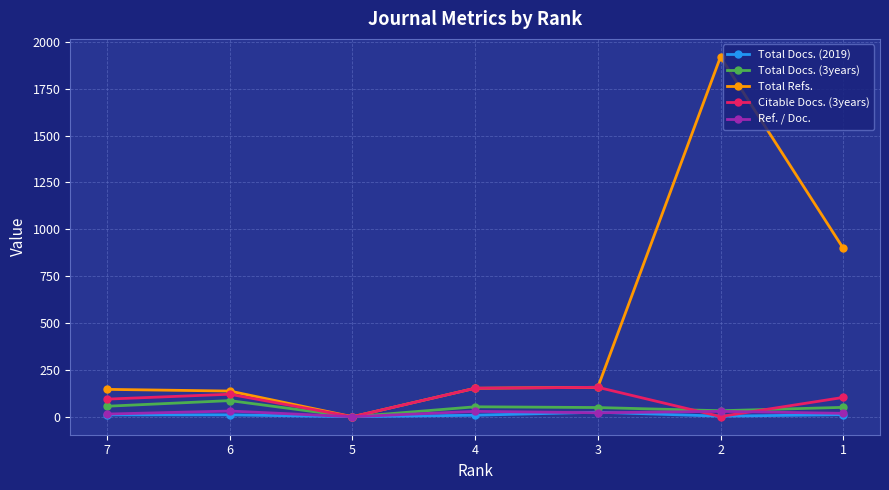

At which label does Total Docs. (3years) first exceed 50?

7